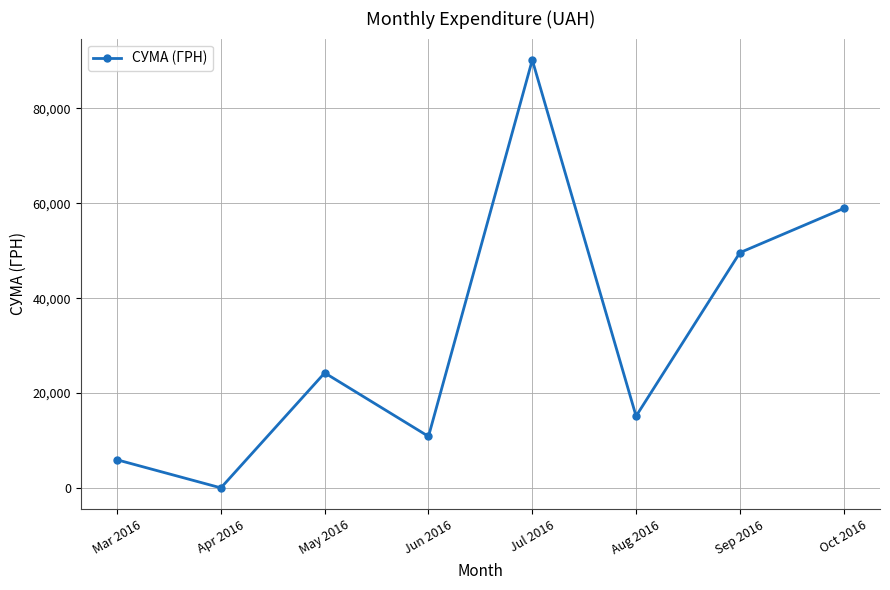

Where does the data first go above 24243?

May 2016